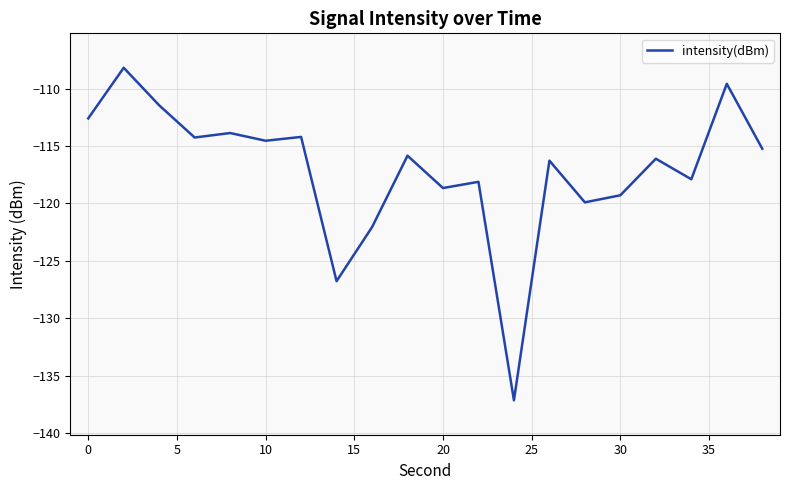

What is the minimum value shown in the chart?

-137.2